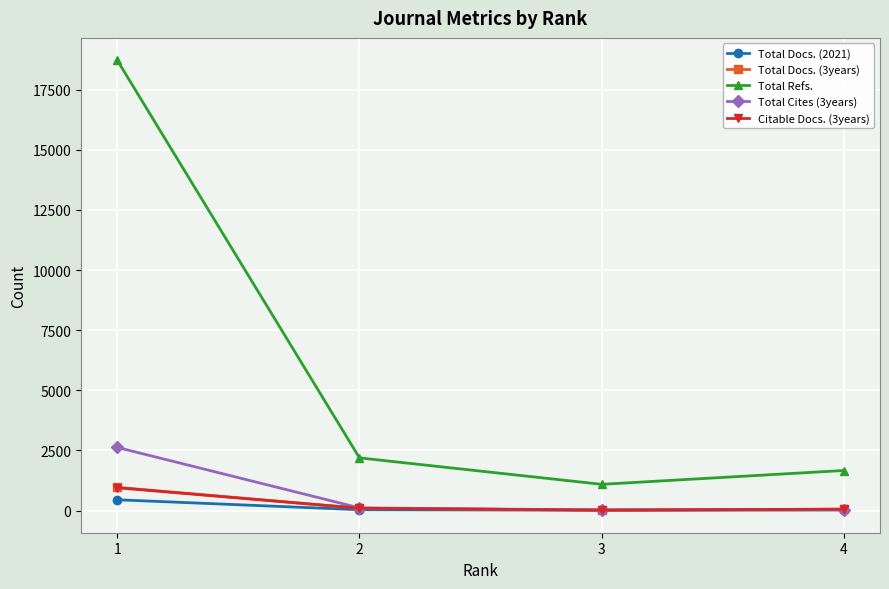

What is the minimum value for Total Refs.?

1092